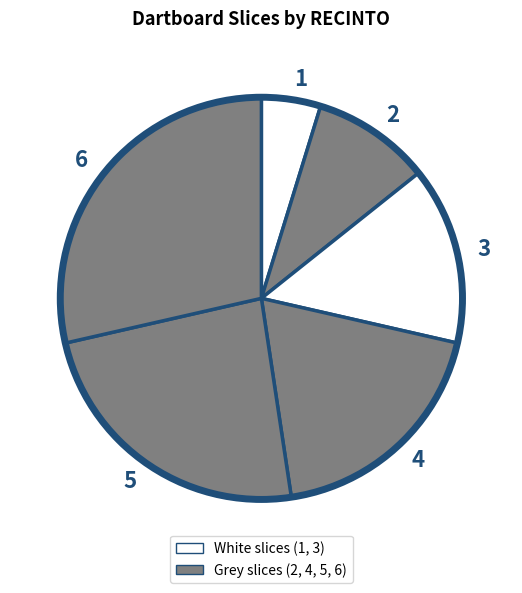

Does any single category account for the majority?

No